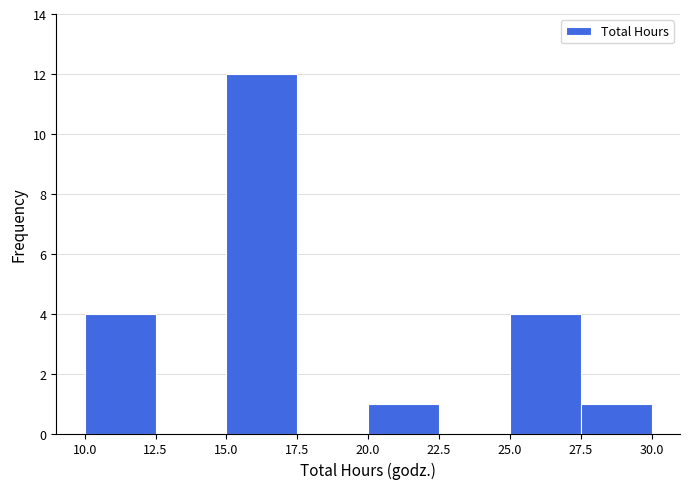

Which range on the x-axis has the tallest bar?

15.0 to 17.5